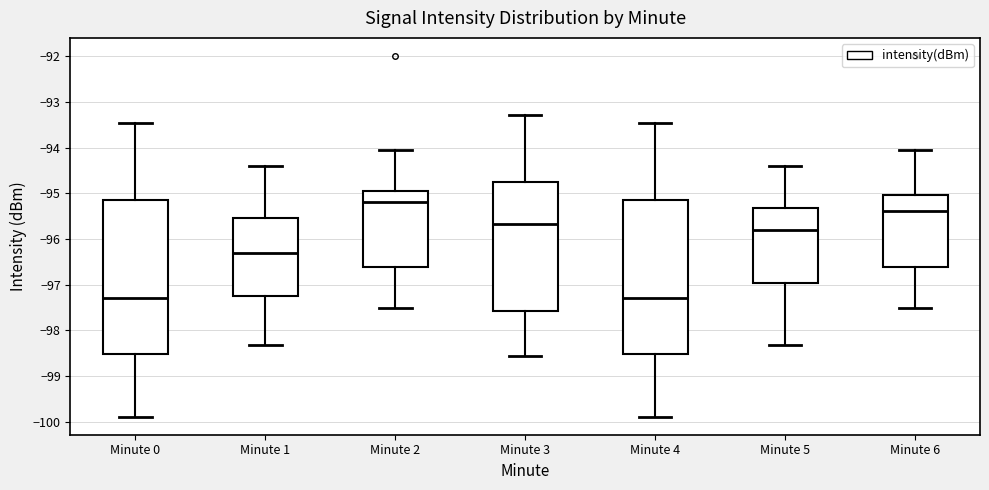

Reading left to right, read every box against the y-axis: the position of its median line, the range the box covers, and the ends of its whiskers. The values are not printed on the chart, so give them approximately, as read against the axis.

Minute 0: median -97.3, box -98.5 to -95.2, whiskers -99.9 to -93.5
Minute 1: median -96.3, box -97.2 to -95.5, whiskers -98.3 to -94.4
Minute 2: median -95.2, box -96.6 to -95.0, whiskers -97.5 to -94.0
Minute 3: median -95.7, box -97.6 to -94.7, whiskers -98.6 to -93.3
Minute 4: median -97.3, box -98.5 to -95.2, whiskers -99.9 to -93.5
Minute 5: median -95.8, box -97.0 to -95.3, whiskers -98.3 to -94.4
Minute 6: median -95.4, box -96.6 to -95.0, whiskers -97.5 to -94.0